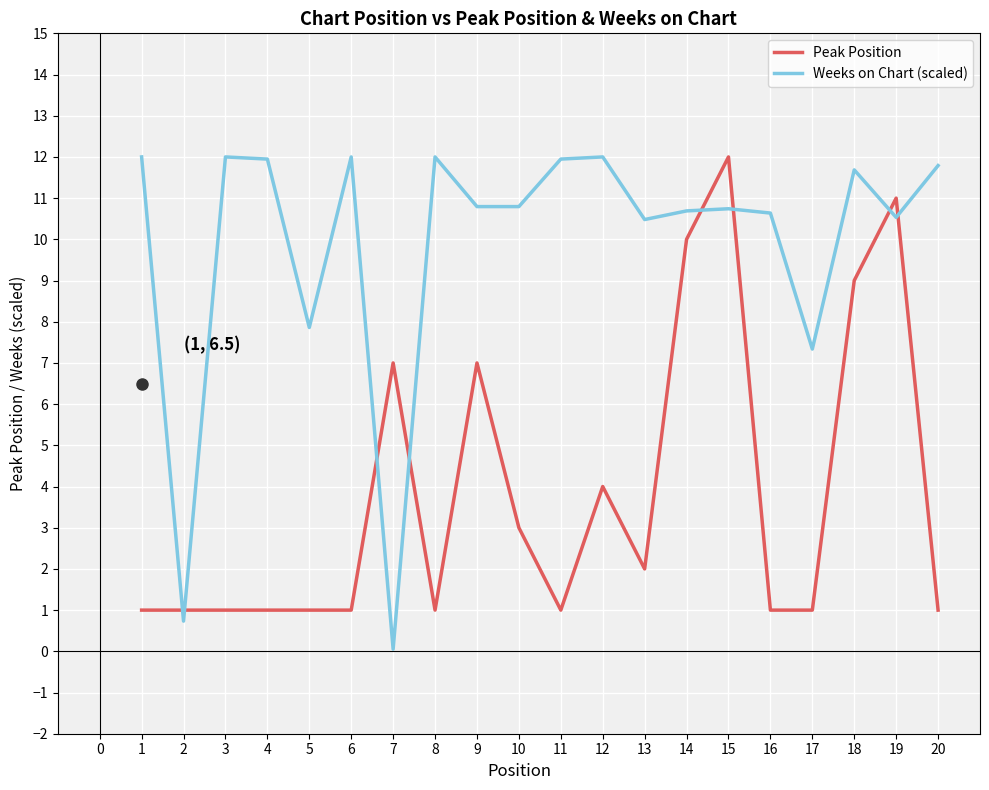

Which series changed the most between 7 and 12?

Weeks on Chart (scaled)